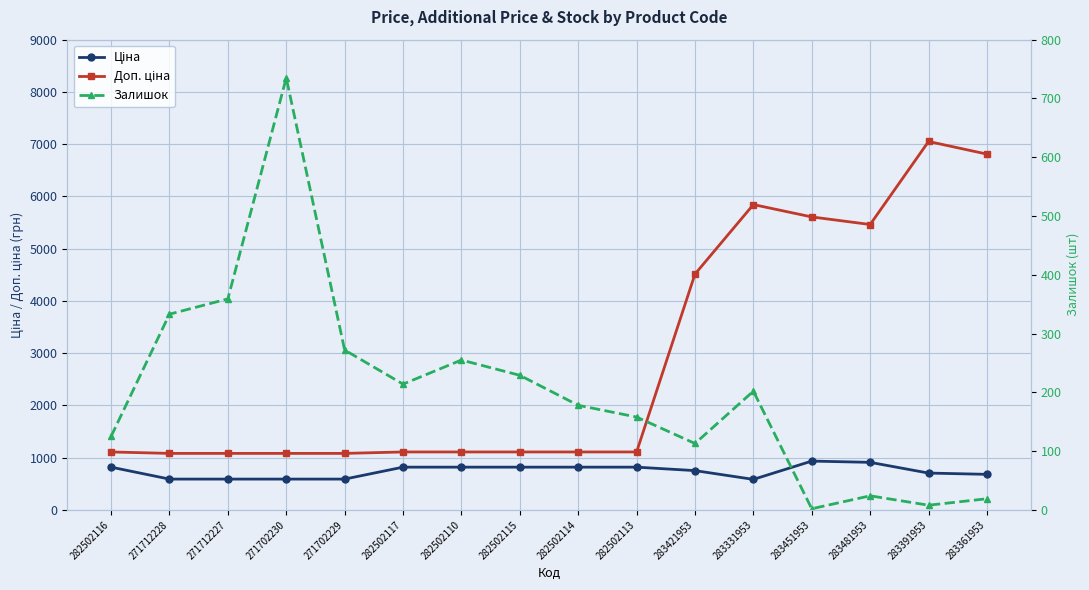

True or false: Ціна and Доп. ціна cross at least once.

False